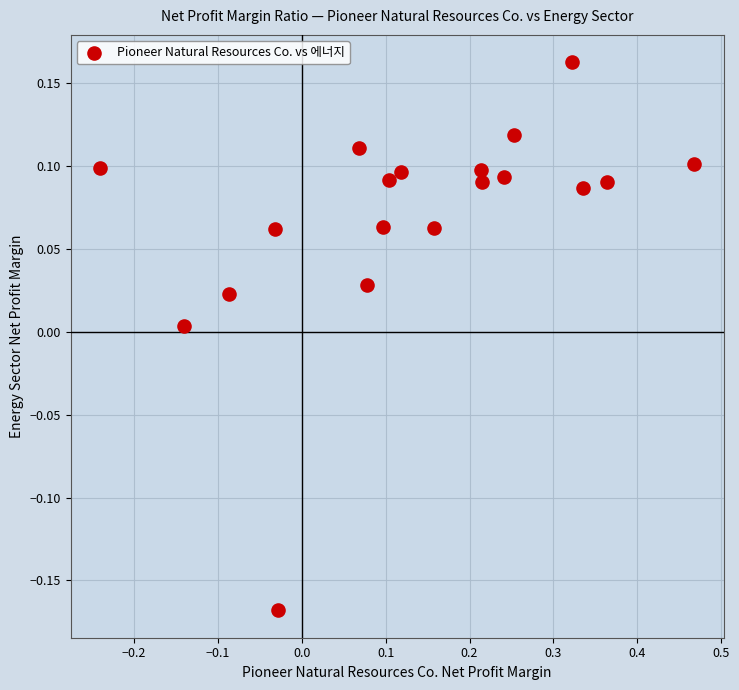

What is the range of X values (max minus min)?

0.7